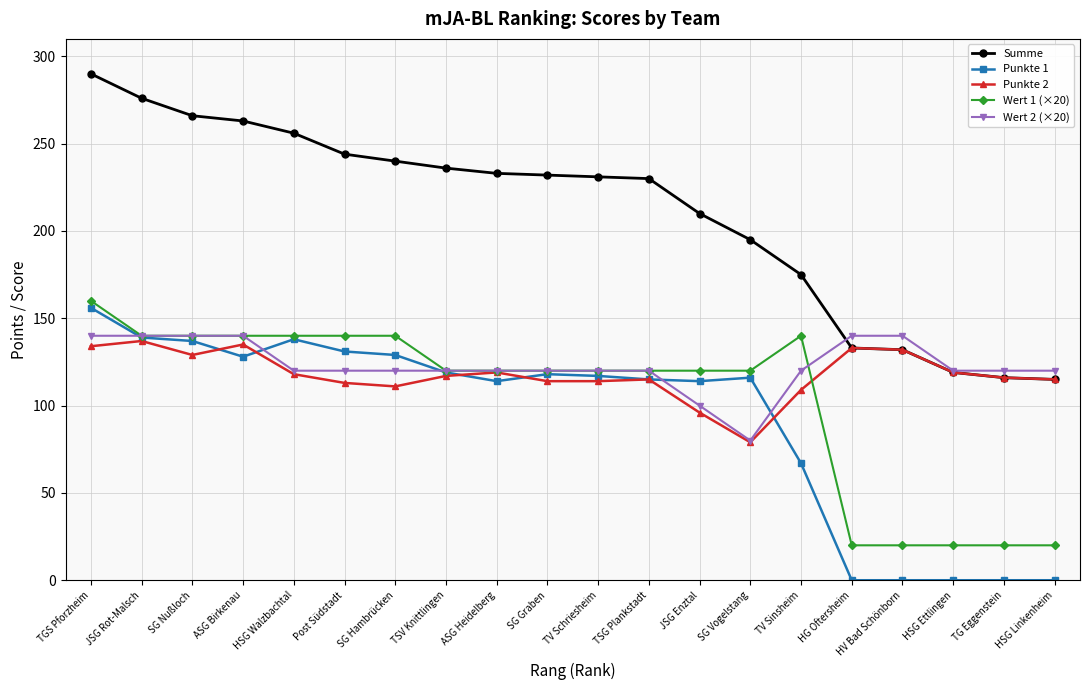

Which series has the largest total across all categories?

Summe